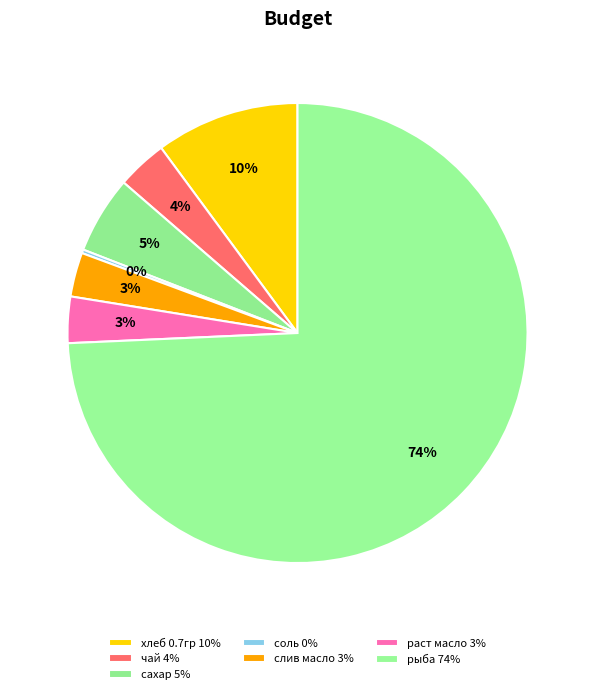

Which slice is the smallest?

соль